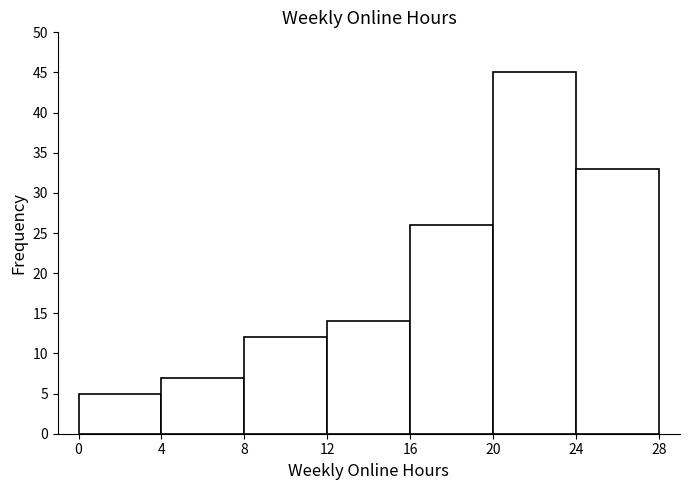

Reading left to right, transcribe this chart: for each bar, give the range it covers on the x-axis and its height. The values are not printed on the chart, so give them approximately, as read against the axis.

0 to 4: 5
4 to 8: 7
8 to 12: 12
12 to 16: 14
16 to 20: 26
20 to 24: 45
24 to 28: 33